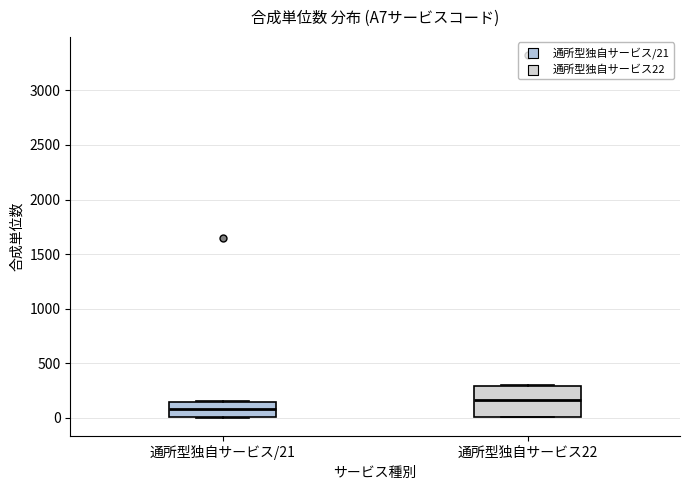

Comparing the boxes themselves (not the whiskers), which one is the tallest?

通所型独自サービス22